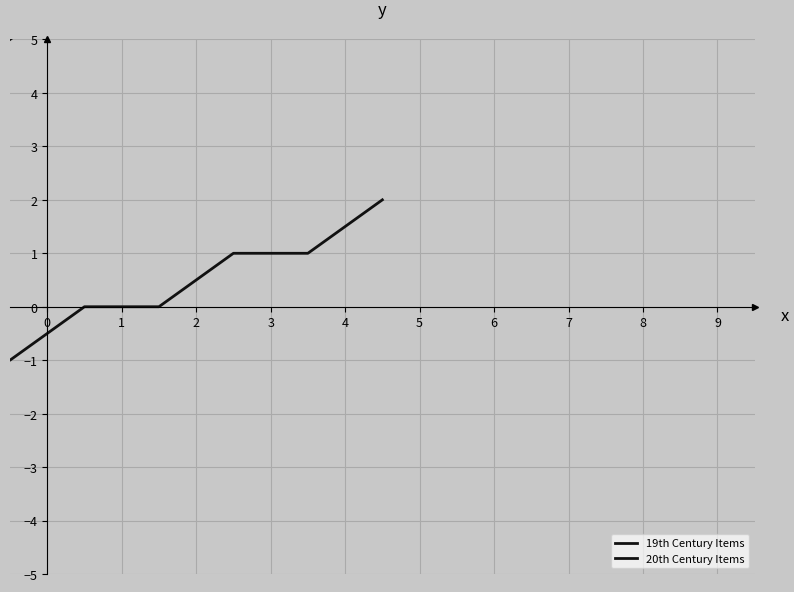

Count the number of data series in this chart.

2